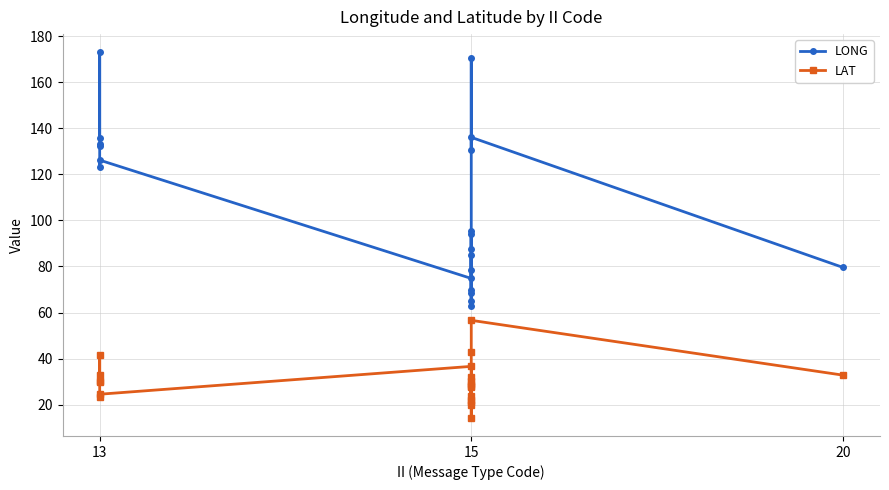

Where is the first local minimum for LONG?

13